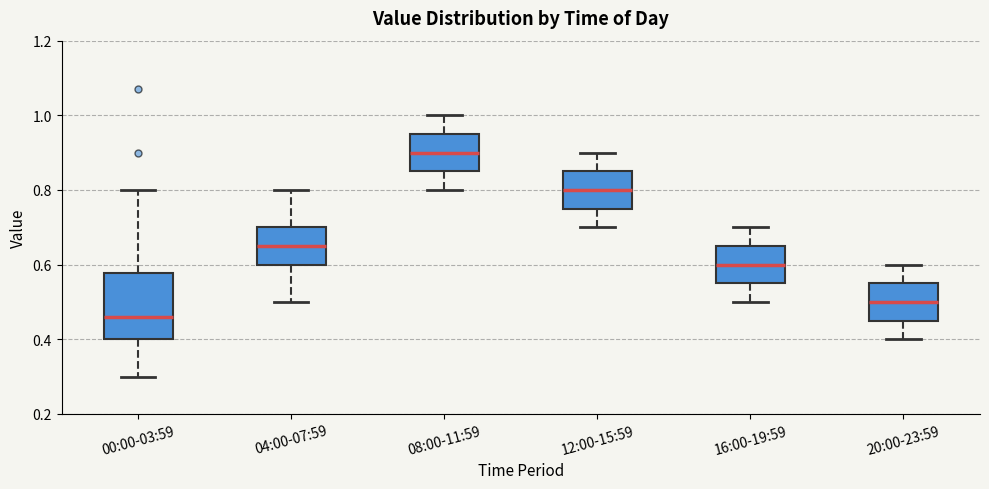

Comparing the boxes themselves (not the whiskers), which one is the tallest?

00:00-03:59